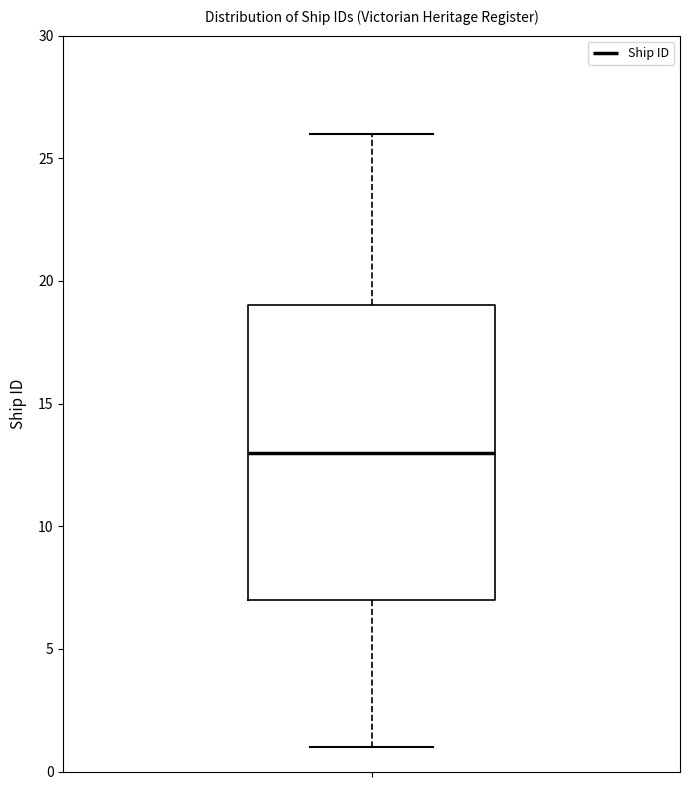

Read this box plot against the y-axis: the position of the median line, the range covered by the box, and the ends of both whiskers. The values are not printed on the chart, so give them approximately, as read against the axis.

median 13, box 7 to 19, whiskers 1 to 26